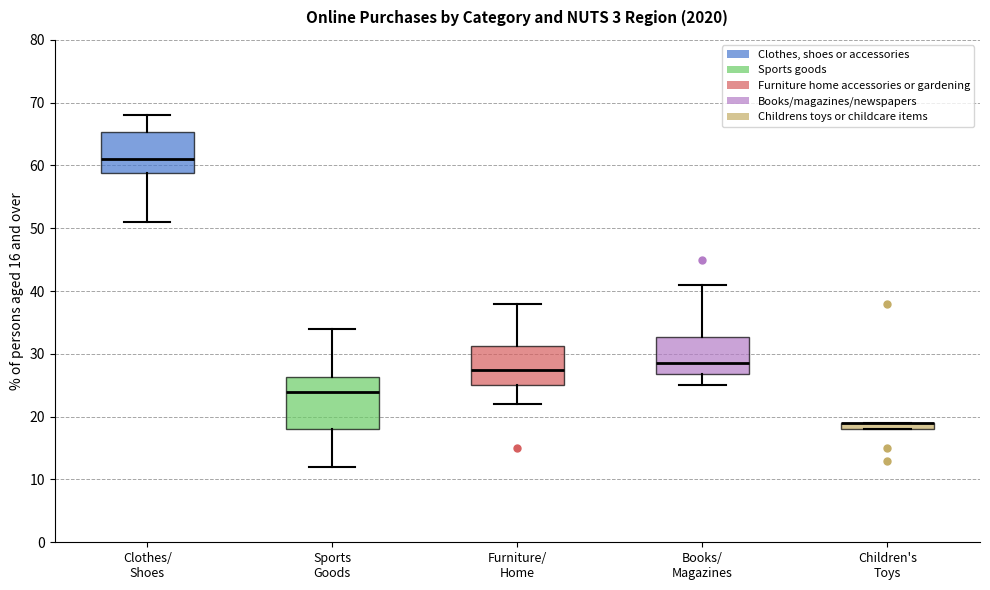

Where does the median line of the box for Furniture/ Home sit on the y-axis? The values are not printed on the chart, so give them approximately, as read against the axis.

28